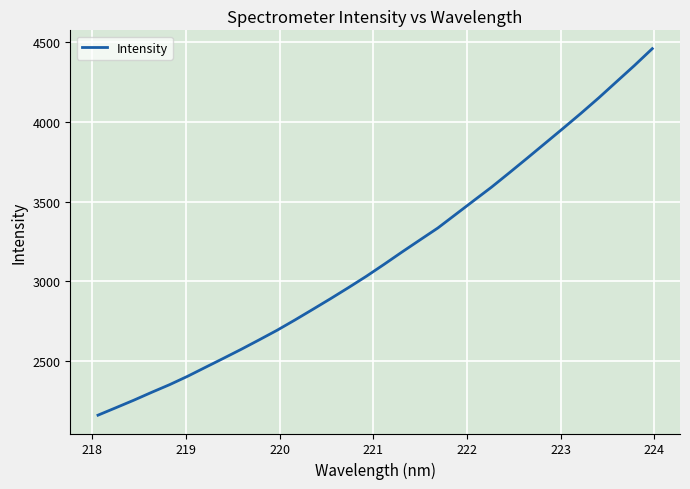

What is the difference between the maximum and minimum values?

2302.2